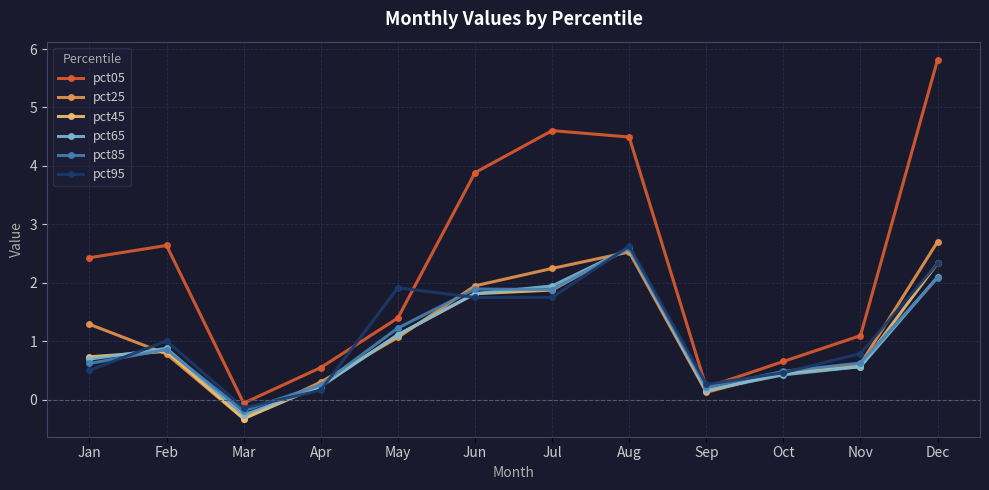

Does the chart have visible grid lines?

Yes